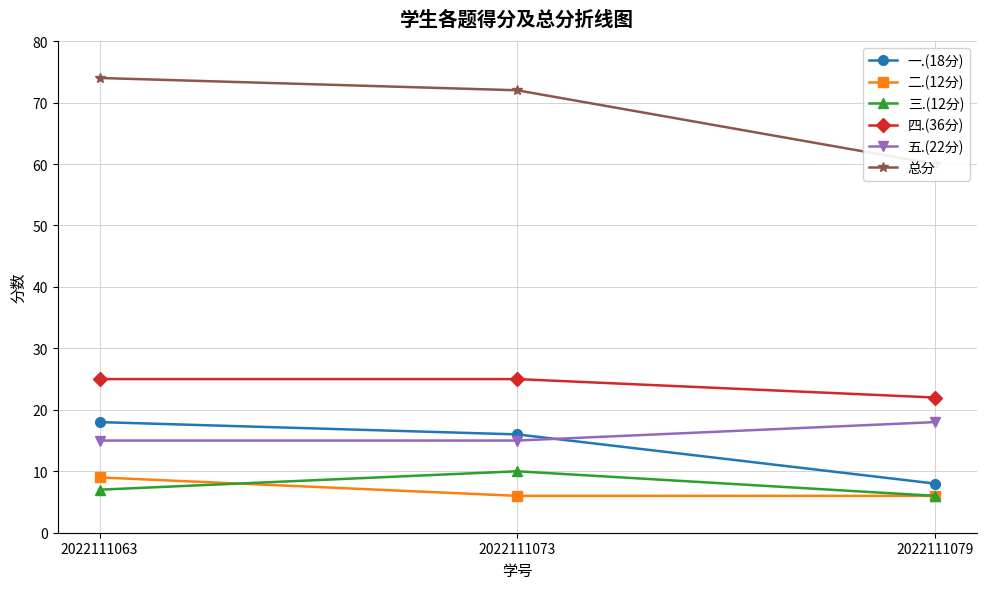

Which has a higher value, 2022111073 or 2022111079?

2022111073